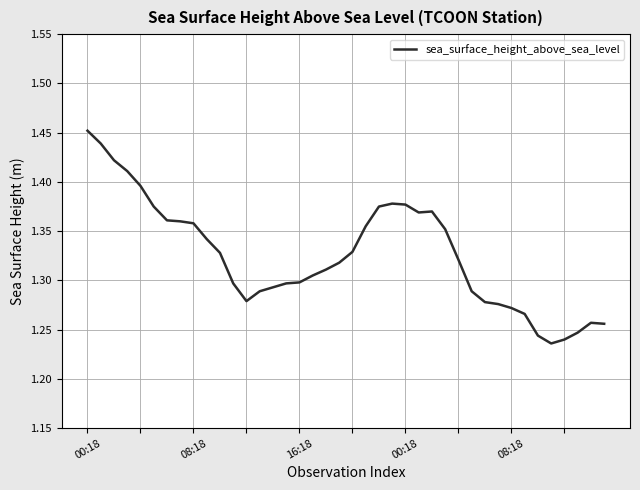

How many lines are shown in the chart?

1